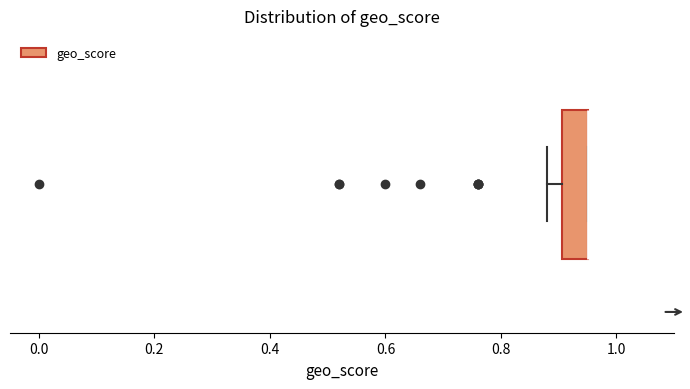

Transcribe this box plot: give where the median line is, the range the box spans, and where the two whiskers end, as read against the x-axis. The values are not printed on the chart, so give them approximately, as read against the axis.

median 0.96 (drawn on the box's right edge), box 0.90 to 0.96, whiskers 0.88 to 0.96